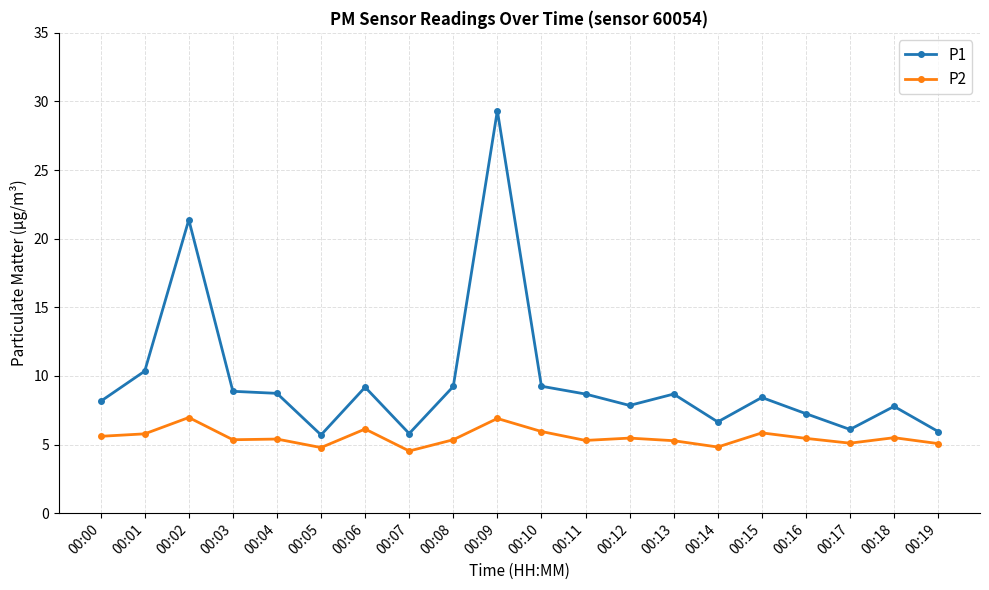

What is the difference between the highest and lowest values at 00:03?

3.5